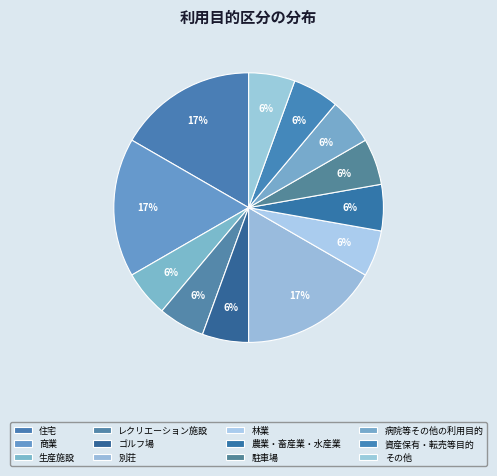

How many slices are in this pie chart?

12